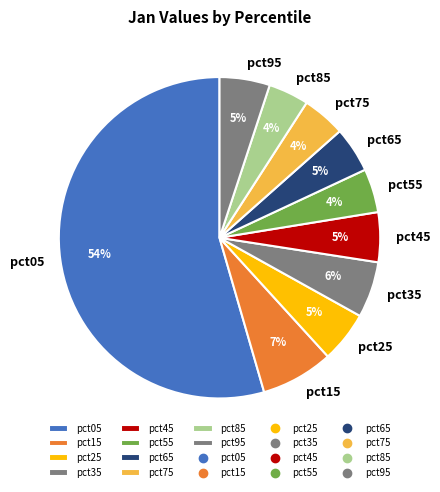

True or false: pct55 accounts for 12% of the total.

False